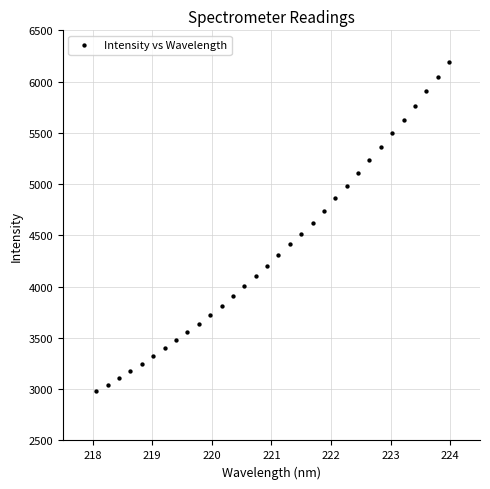

What is the range of Y values (max minus min)?

3214.1